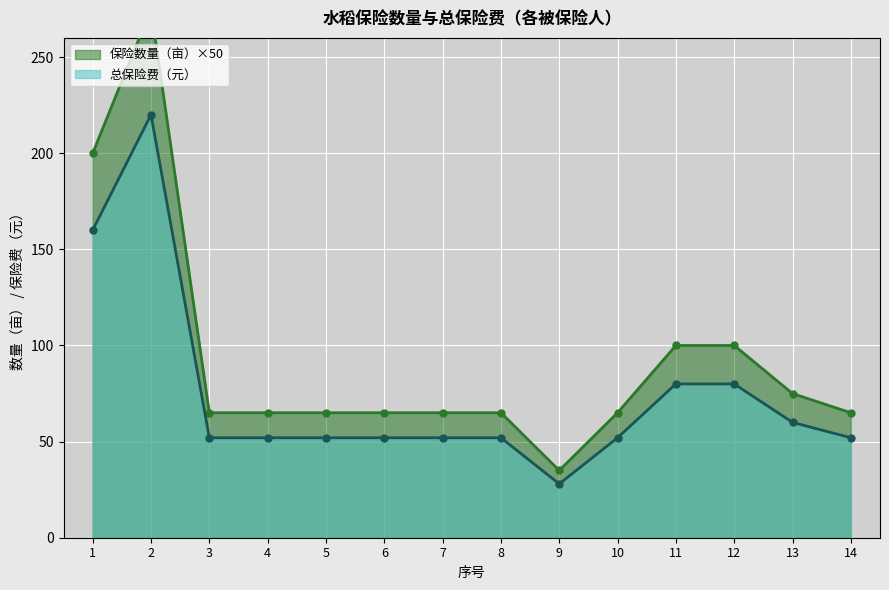

How many data points does each series have?

14